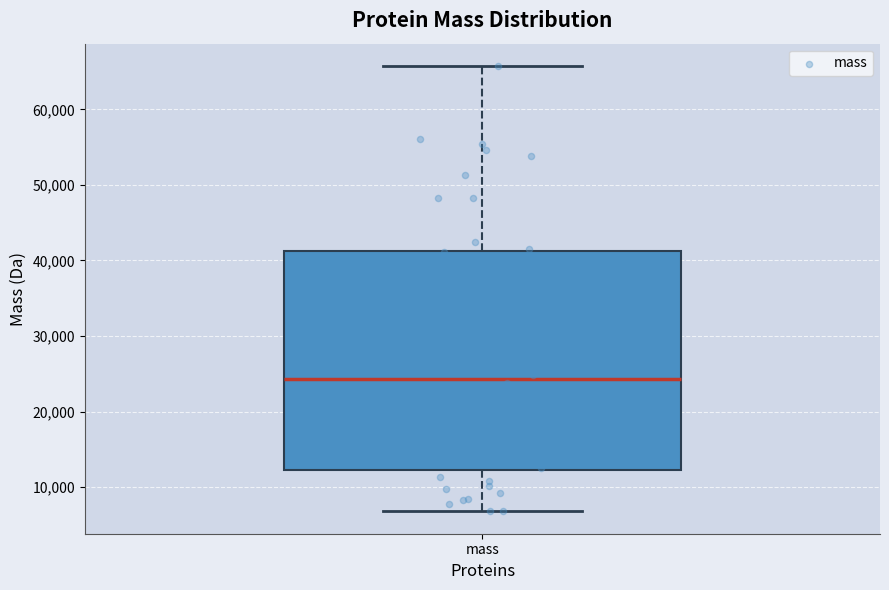

Where is the lower edge of the box for mass on the y-axis? The values are not printed on the chart, so give them approximately, as read against the axis.

12000